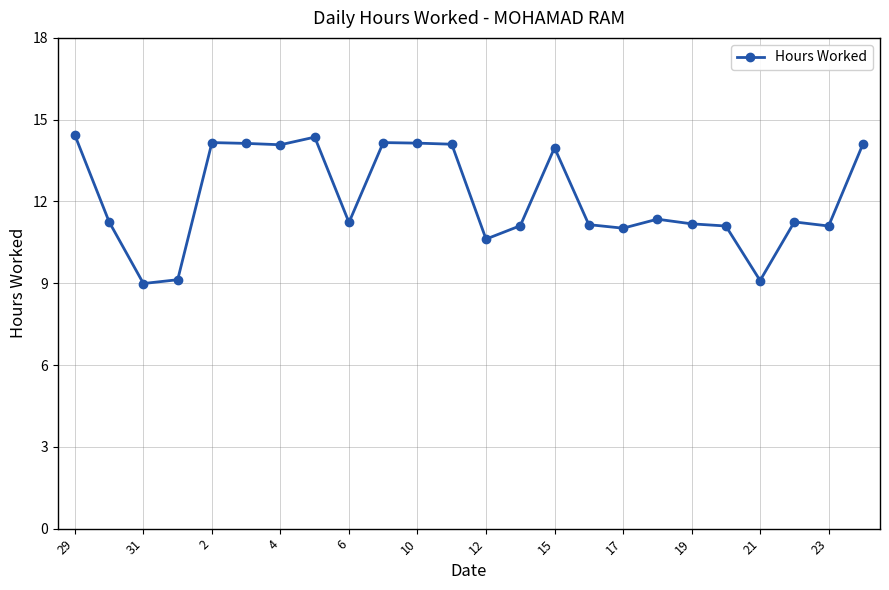

True or false: there are more than 1 points higher than both neighbors.

True